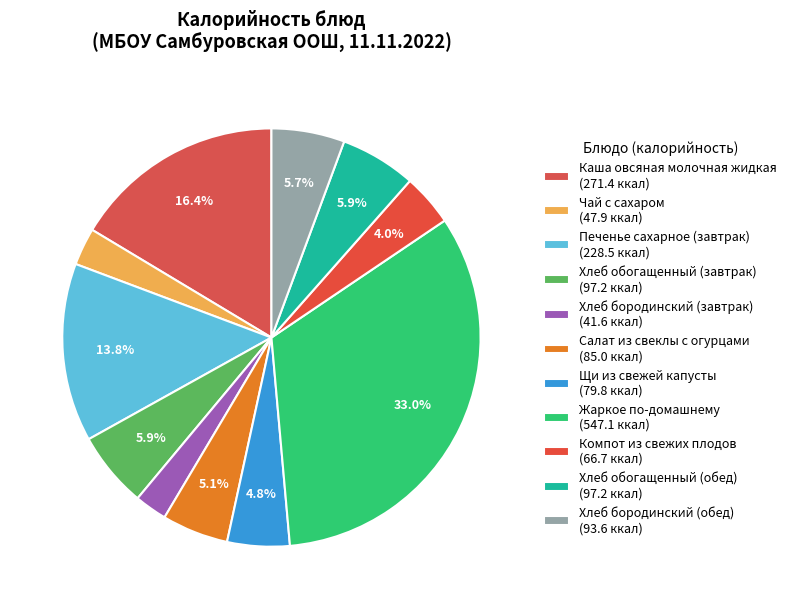

True or false: Компот из свежих плодов accounts for 4% of the total.

True